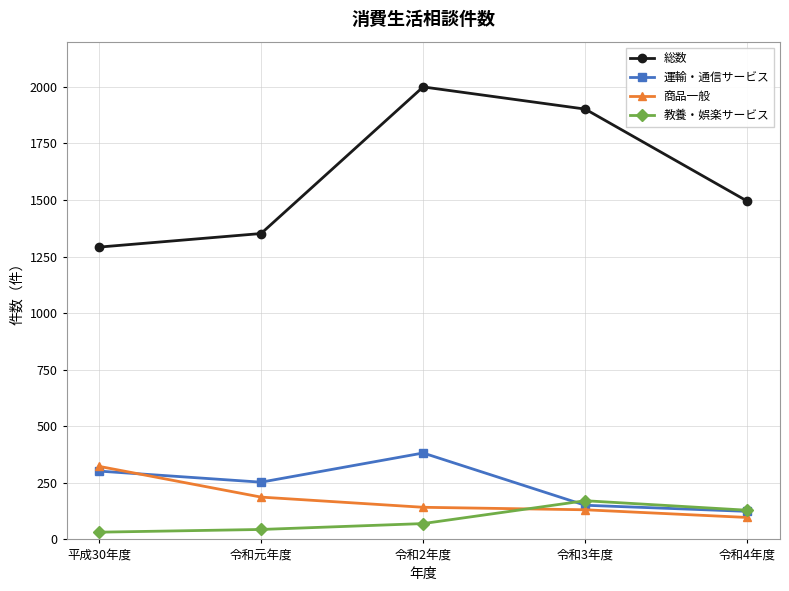

Reading right to left, extract all data points from this chart.

総数: 令和4年度=1495	令和3年度=1902	令和2年度=2000	令和元年度=1352	平成30年度=1292
運輸・通信サービス: 令和4年度=124	令和3年度=151	令和2年度=382	令和元年度=253	平成30年度=302
商品一般: 令和4年度=97	令和3年度=131	令和2年度=142	令和元年度=187	平成30年度=323
教養・娯楽サービス: 令和4年度=129	令和3年度=171	令和2年度=70	令和元年度=44	平成30年度=32